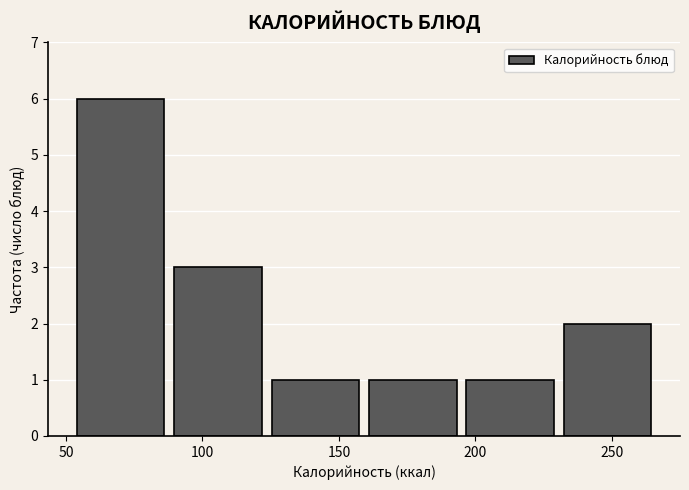

Reading left to right, transcribe this chart: for each bar, give the range it covers on the x-axis and its height. Neither the bar edges nor the heights are printed on the chart, so give them approximately, as read against the axes.

55 to 90: 6
90 to 125: 3
125 to 160: 1
160 to 195: 1
195 to 230: 1
230 to 270: 2